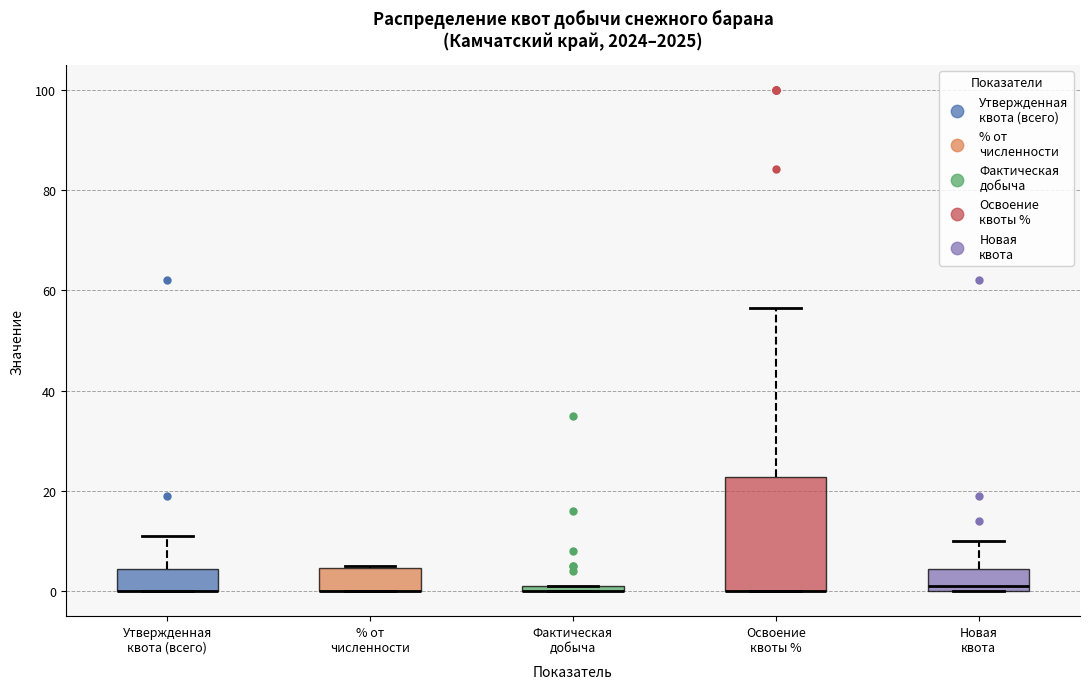

Where is the upper edge of the box for Утвержденная квота (всего) on the y-axis? The values are not printed on the chart, so give them approximately, as read against the axis.

4